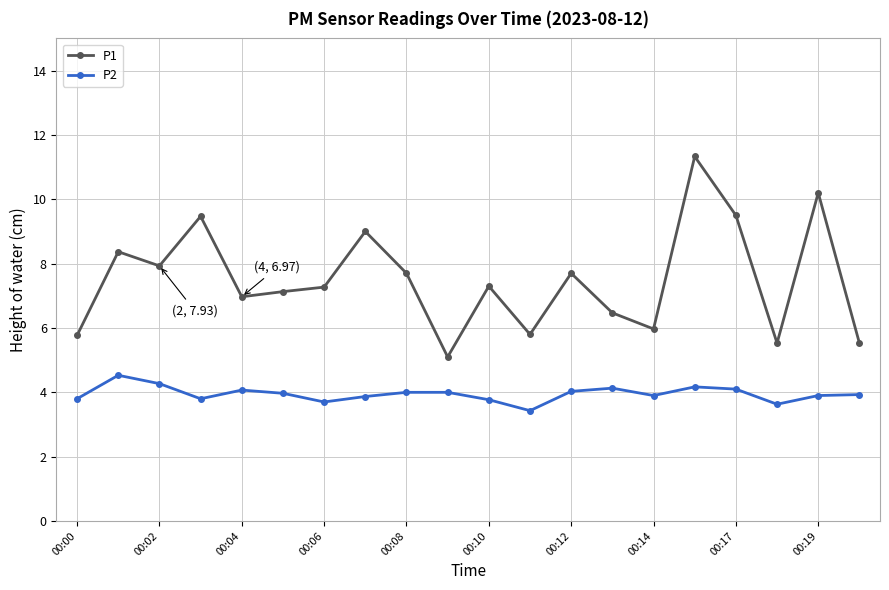

List the series in order of their peak value, lowest first.

P2, P1